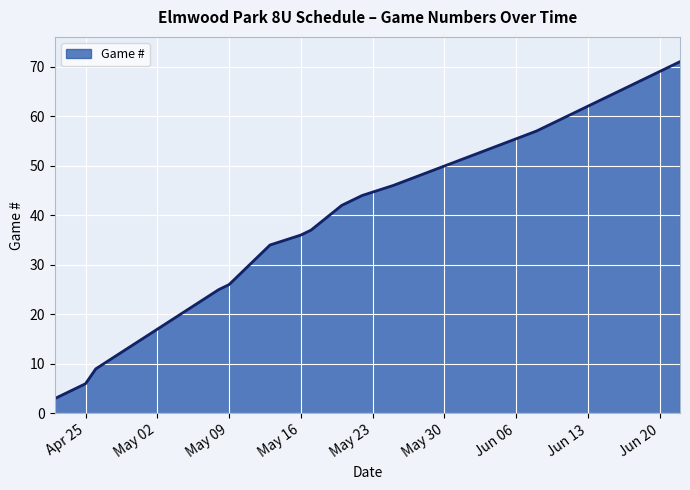

What is the smallest value displayed?

3